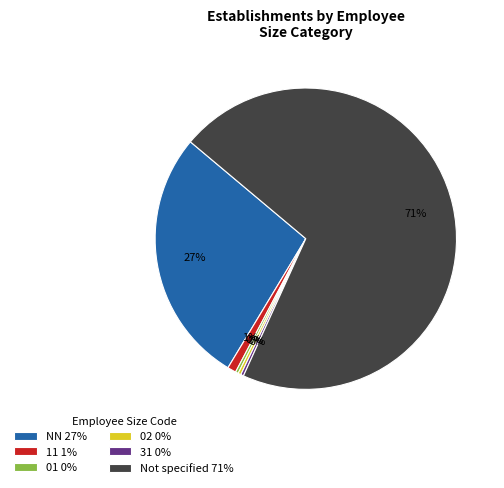

True or false: 11 1% accounts for 11% of the total.

False